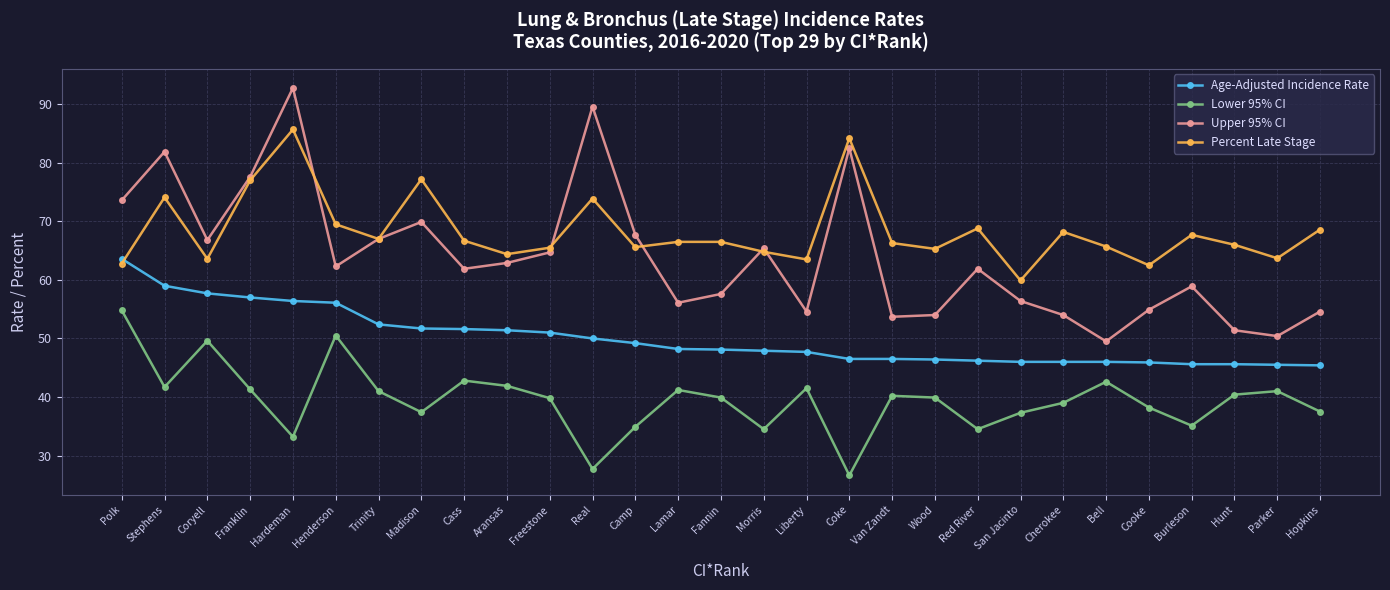

At which category does the chart reach its peak across all series?

Hardeman